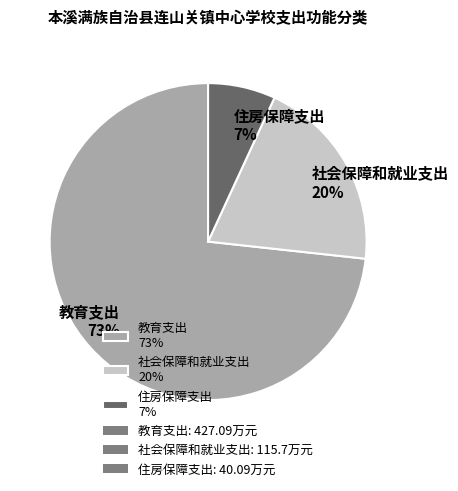

How many segments does this pie chart have?

3